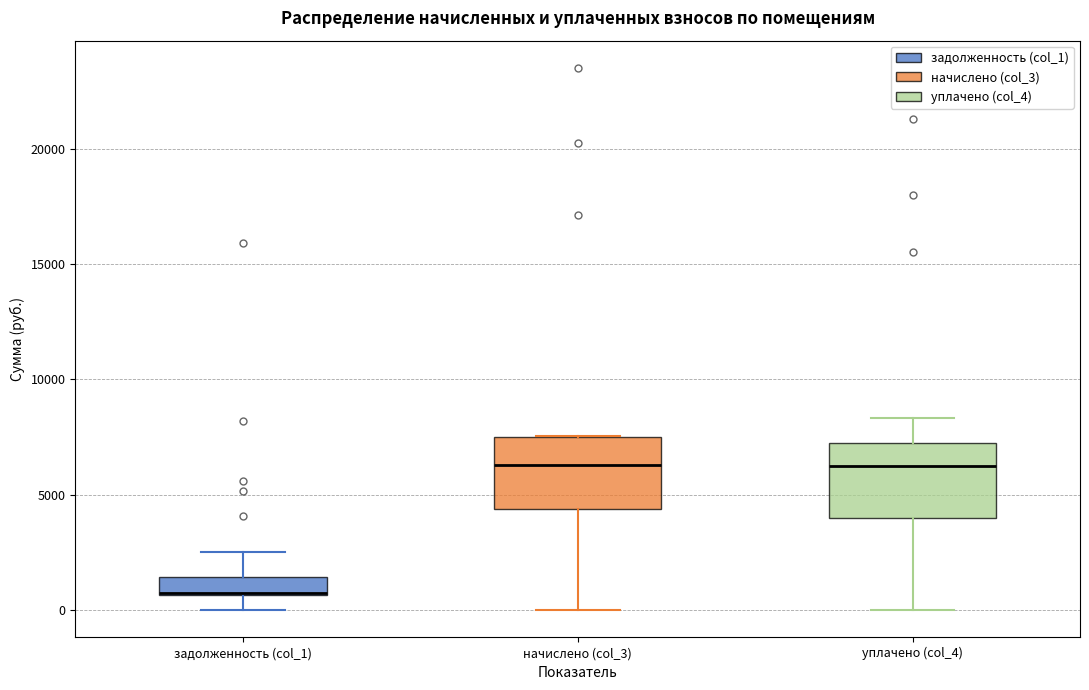

Which box's median line is the lowest?

задолженность (col_1)